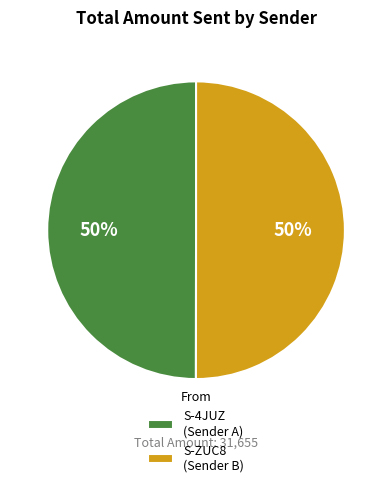

How many segments does this pie chart have?

2